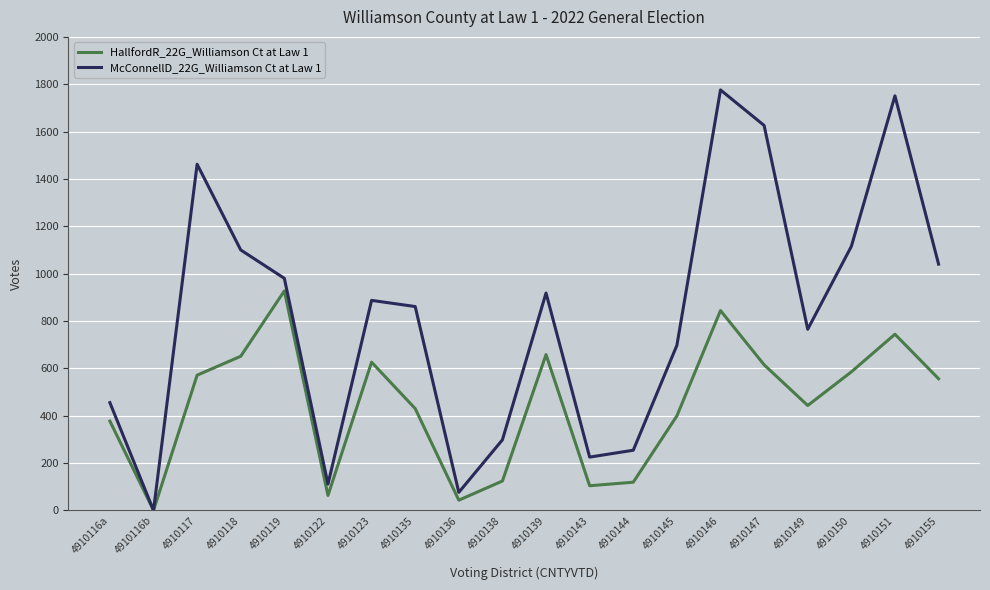

Between 4910116b and 4910119, which series saw the biggest shift?

McConnellD_22G_Williamson Ct at Law 1